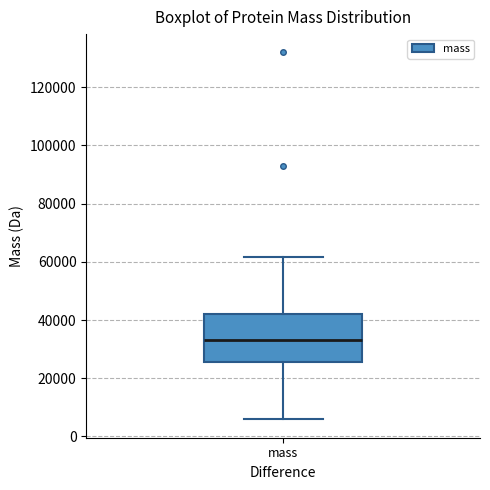

Read this box plot against the y-axis: the position of the median line, the range covered by the box, and the ends of both whiskers. The values are not printed on the chart, so give them approximately, as read against the axis.

median 34000, box 26000 to 42000, whiskers 6000 to 62000